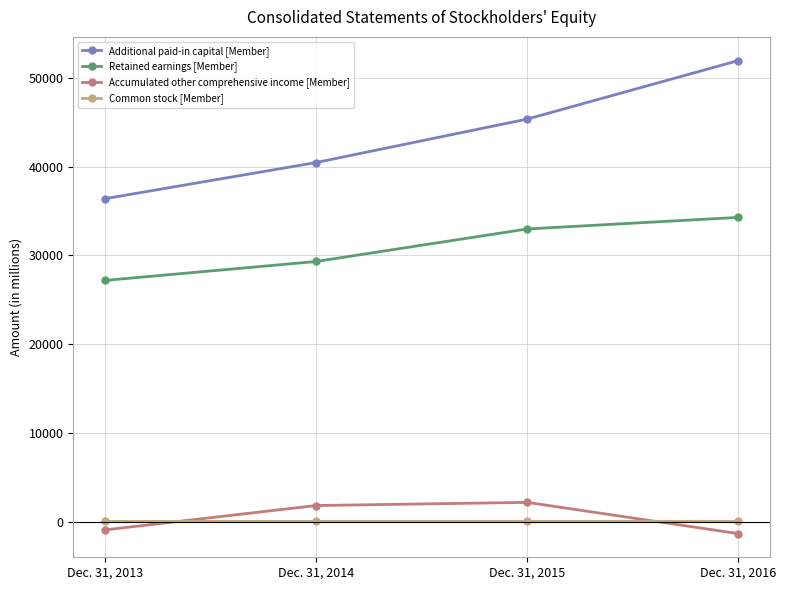

What is the average value of the Additional paid-in capital [Member] series?

43553